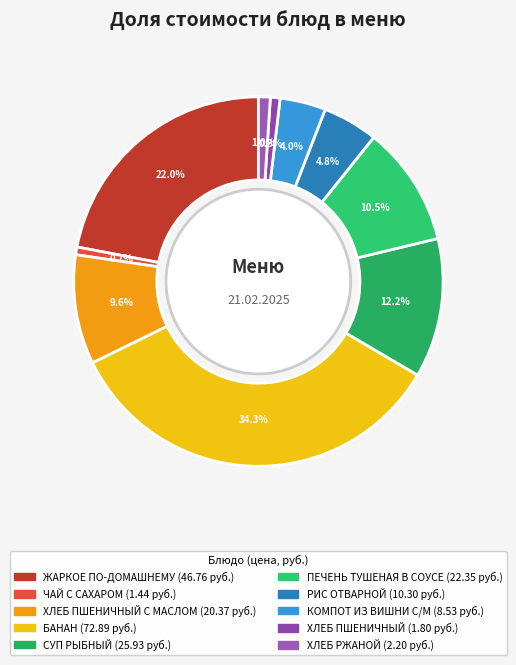

What is the largest slice in the pie chart?

БАНАН